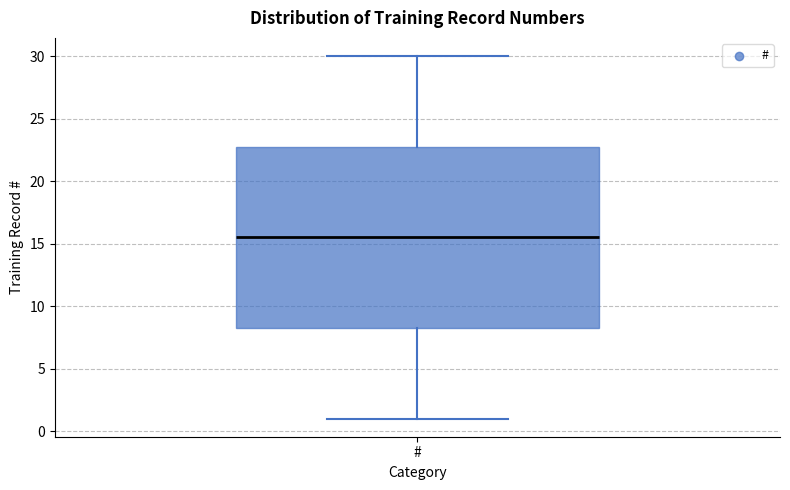

Read this box plot against the y-axis: the position of the median line, the range covered by the box, and the ends of both whiskers. The values are not printed on the chart, so give them approximately, as read against the axis.

median 15.5, box 8.5 to 23.0, whiskers 1.0 to 30.0